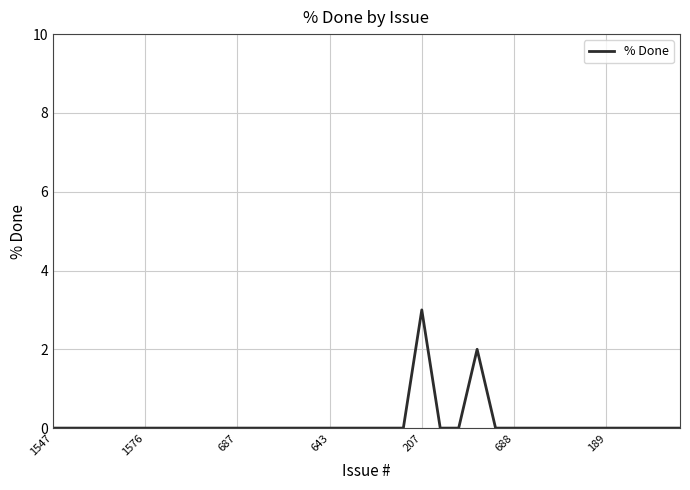

What is the maximum value shown in the chart?

3